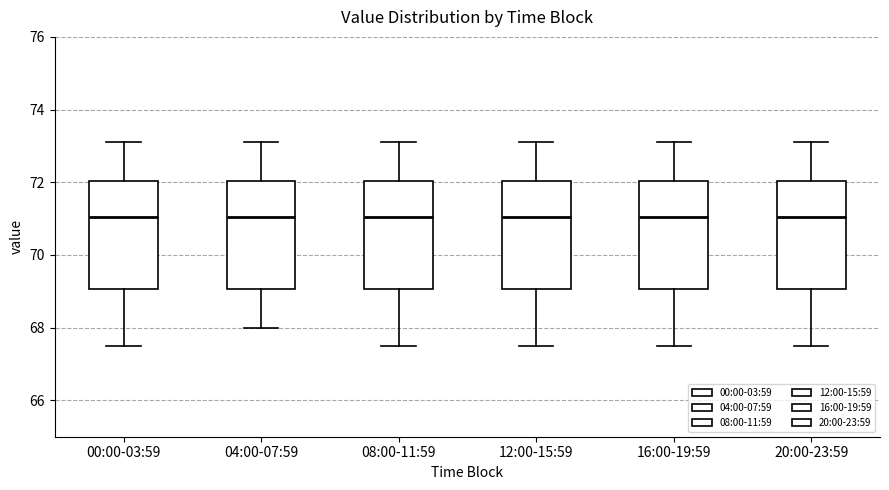

Reading left to right, transcribe this box plot: for each box, give where its median line is, the range the box spans, and where its two whiskers end, as read against the y-axis. The values are not printed on the chart, so give them approximately, as read against the axis.

00:00-03:59: median 71.0, box 69.0 to 72.0, whiskers 67.6 to 73.2
04:00-07:59: median 71.0, box 69.0 to 72.0, whiskers 68.0 to 73.2
08:00-11:59: median 71.0, box 69.0 to 72.0, whiskers 67.6 to 73.2
12:00-15:59: median 71.0, box 69.0 to 72.0, whiskers 67.6 to 73.2
16:00-19:59: median 71.0, box 69.0 to 72.0, whiskers 67.6 to 73.2
20:00-23:59: median 71.0, box 69.0 to 72.0, whiskers 67.6 to 73.2